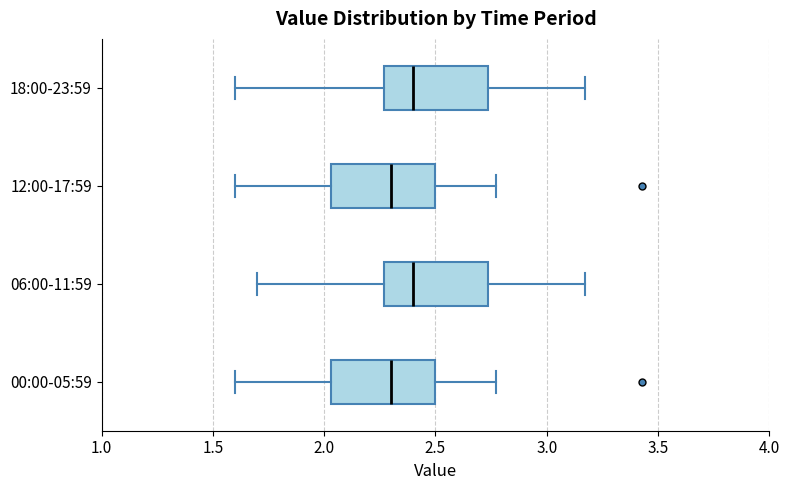

Reading bottom to top, transcribe this box plot: for each box, give where its median line is, the range the box spans, and where its two whiskers end, as read against the x-axis. The values are not printed on the chart, so give them approximately, as read against the axis.

00:00-05:59: median 2.30, box 2.05 to 2.50, whiskers 1.60 to 2.75
06:00-11:59: median 2.40, box 2.25 to 2.75, whiskers 1.70 to 3.15
12:00-17:59: median 2.30, box 2.05 to 2.50, whiskers 1.60 to 2.75
18:00-23:59: median 2.40, box 2.25 to 2.75, whiskers 1.60 to 3.15